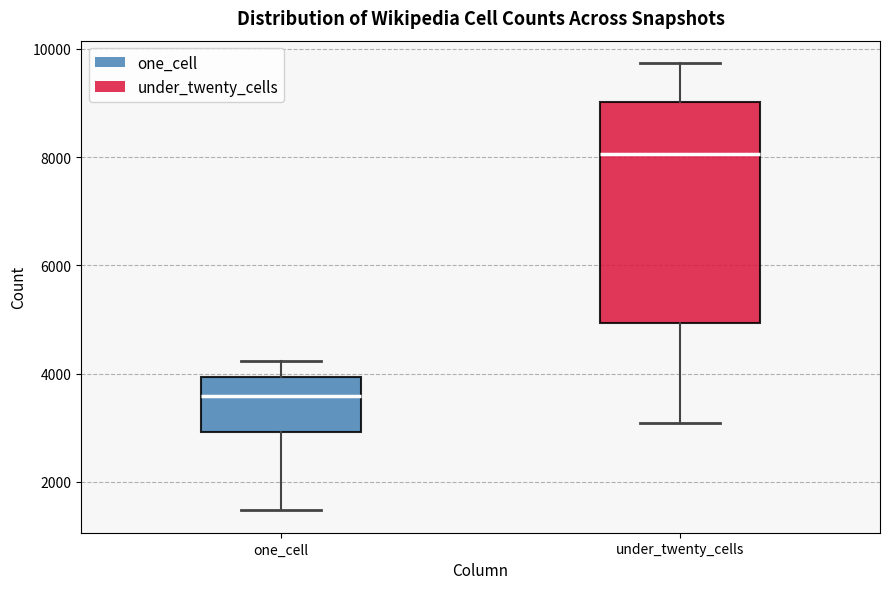

Which box is the tallest, from its lower edge to its upper edge?

under_twenty_cells